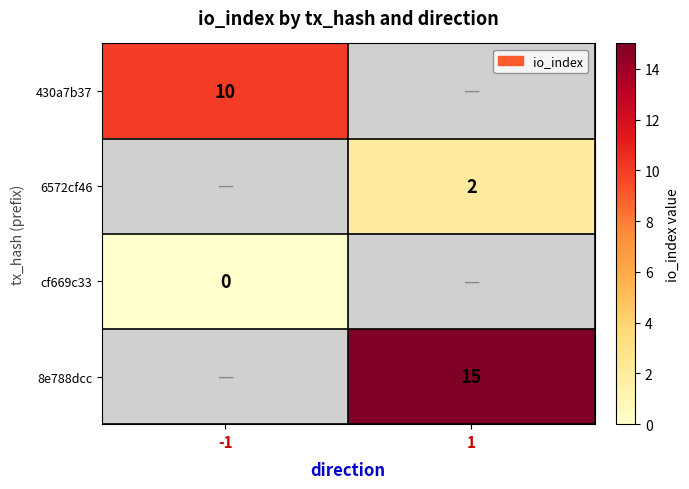

The 430a7b37 series shows 6 at -1. True or false?

False